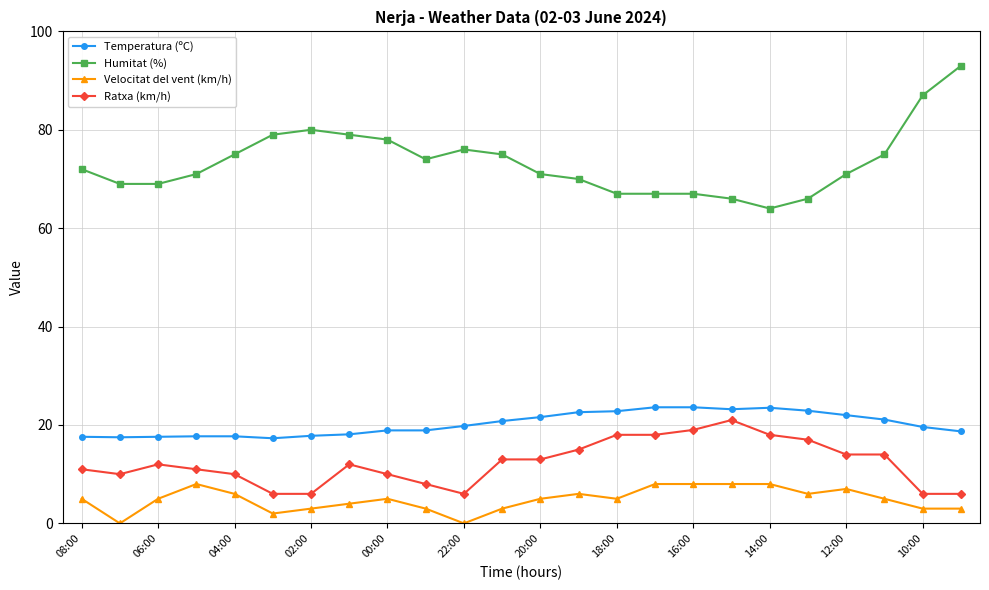

What is the value of the Ratxa (km/h) point at the 13th from the left?

13.0